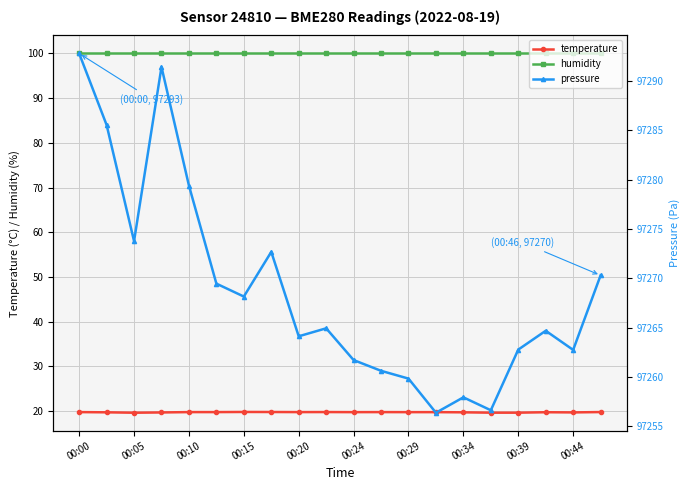

At which category is the sum across all series the highest?

00:00